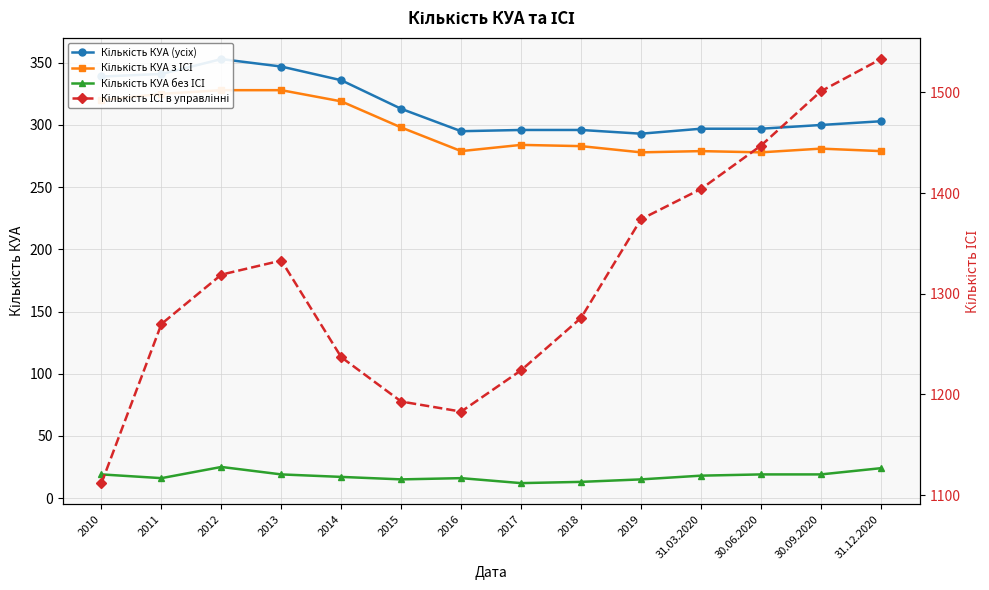

What is the difference between the highest and lowest values at 2019?

1359